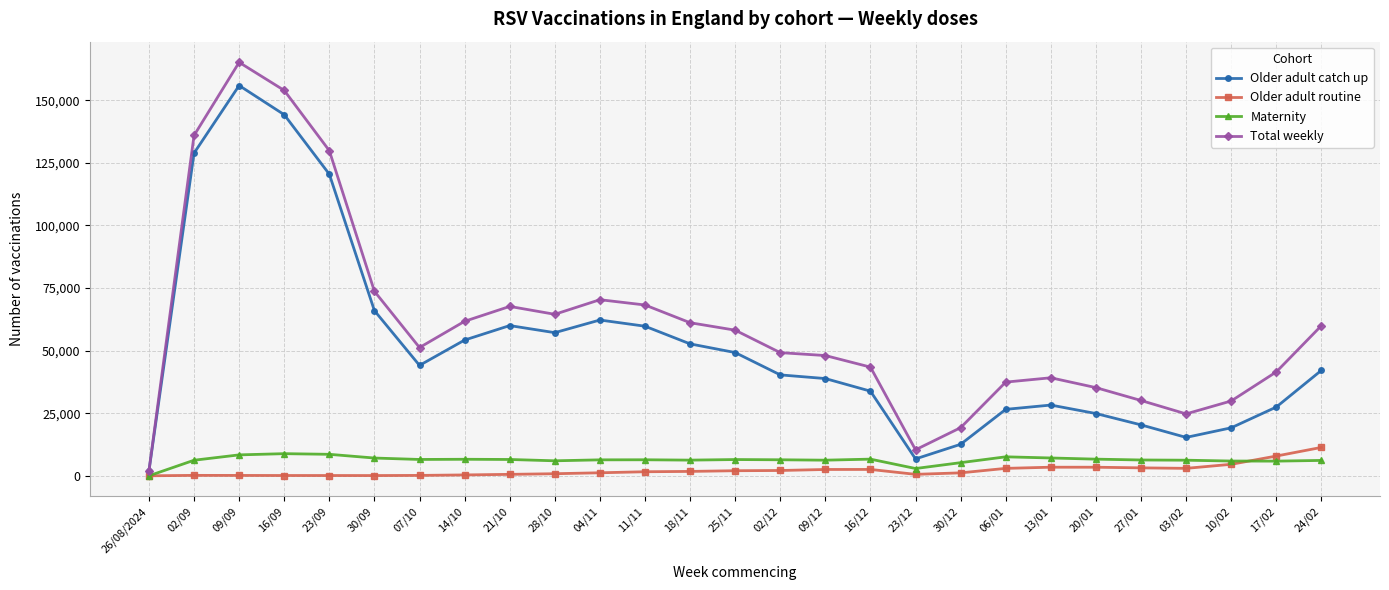

True or false: Older adult routine and Total weekly intersect in this chart.

False